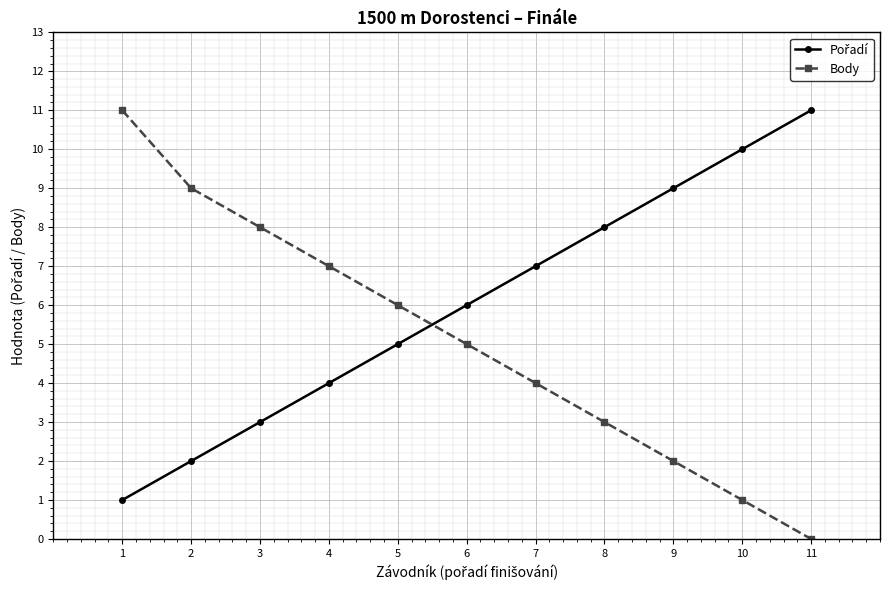

Count the number of data series in this chart.

2